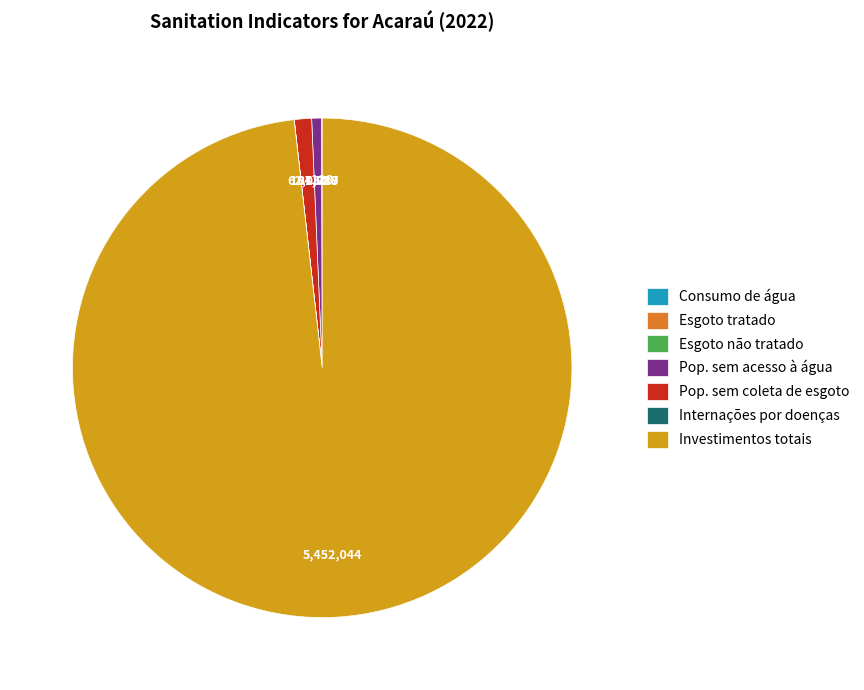

Does Investimentos totais represent more than half of the total?

Yes